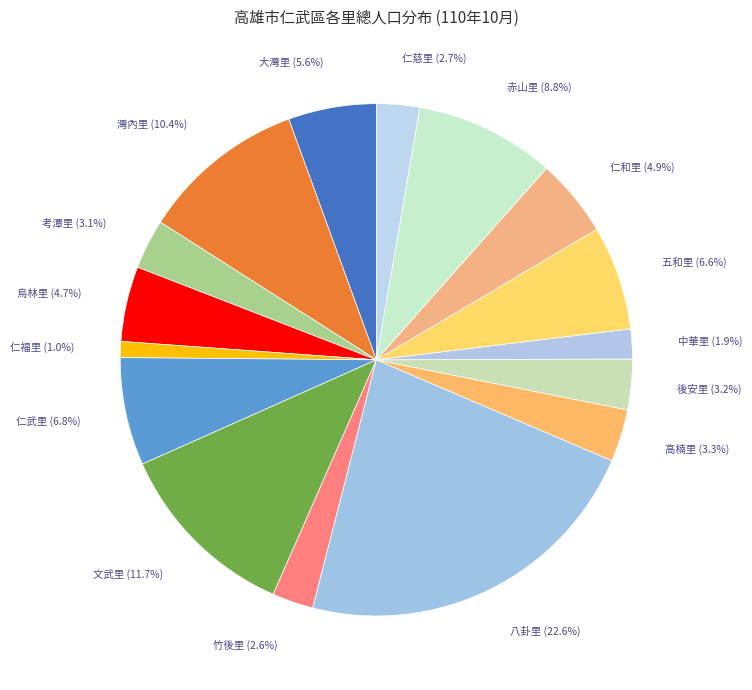

Count the number of slices in the pie.

16